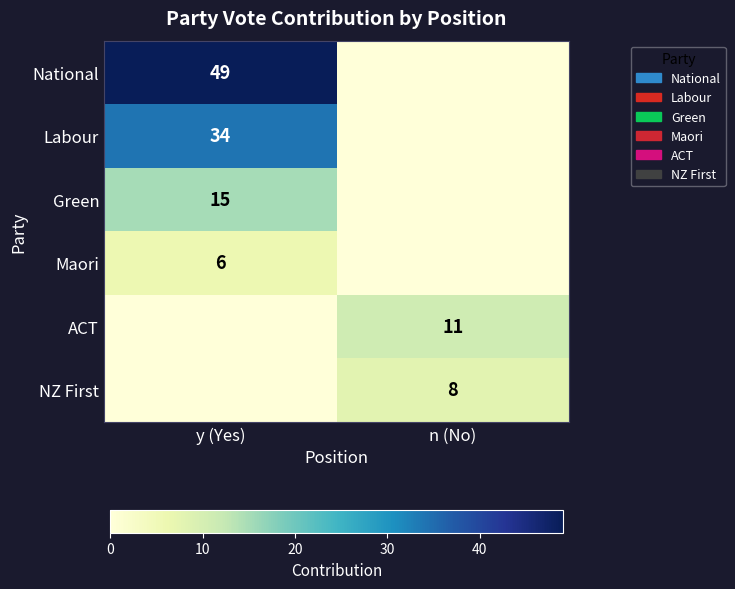

Is it true that Green equals 21 at y (Yes)?

False